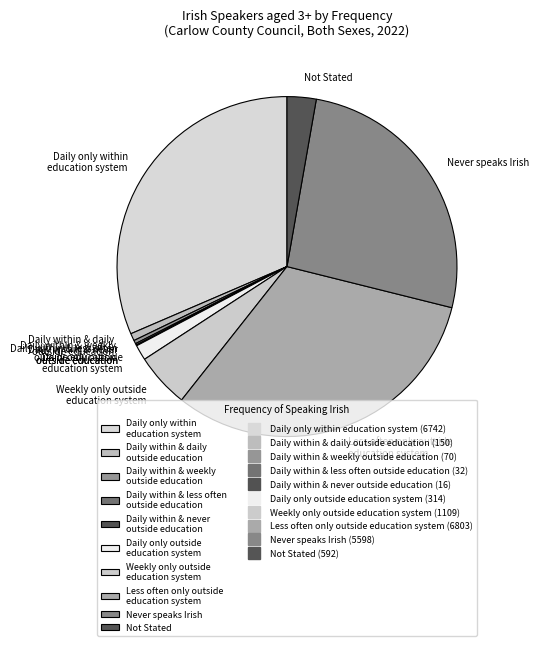

Is there a majority slice in this chart?

No